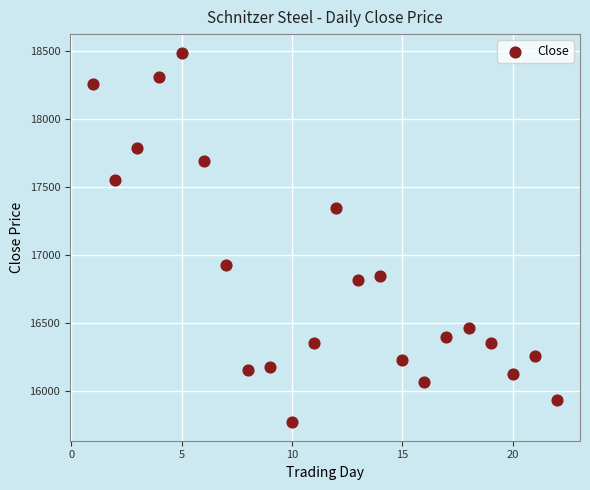

What is the range of Y values (max minus min)?

2721